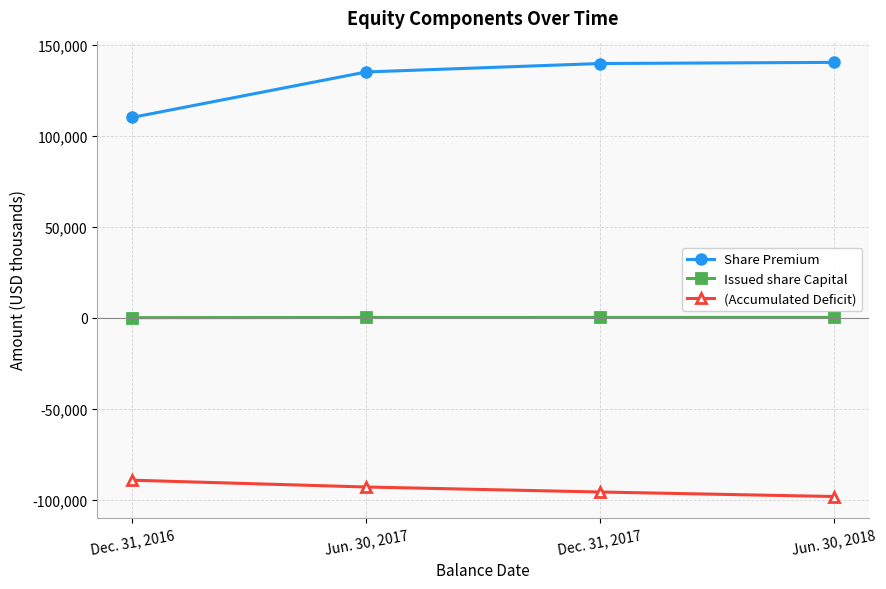

At which label does Share Premium reach its minimum?

Dec. 31, 2016